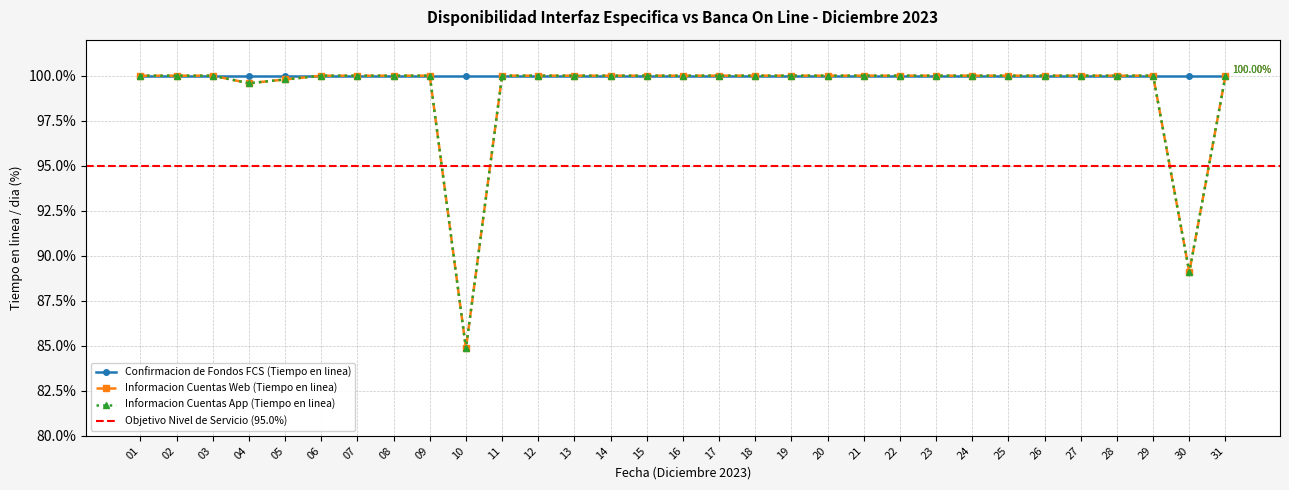

At how many categories does at least one series exceed 89?

30